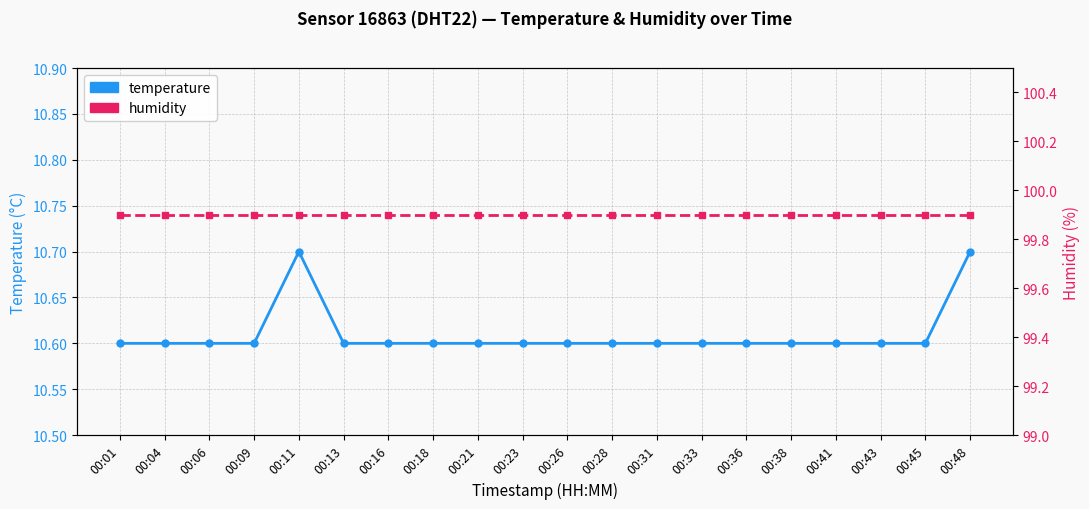

True or false: temperature and humidity intersect in this chart.

False